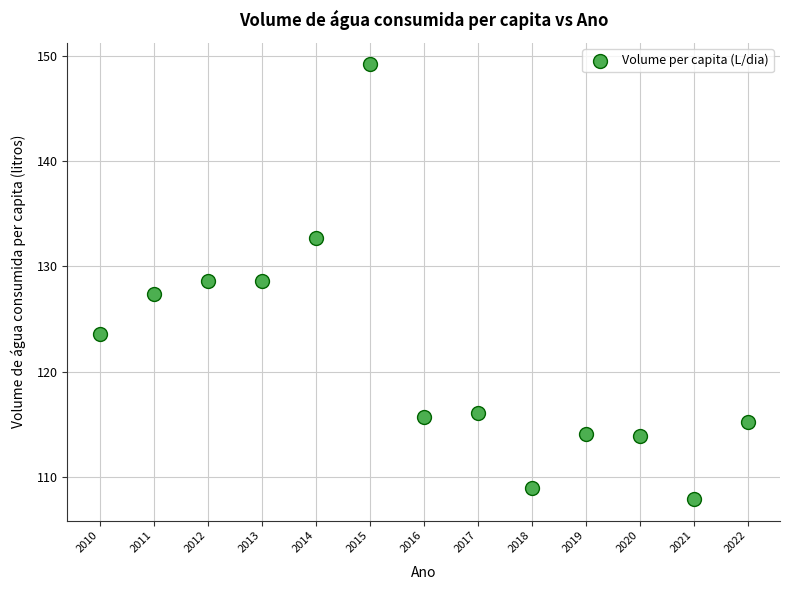

What is the range of Y values (max minus min)?

41.2